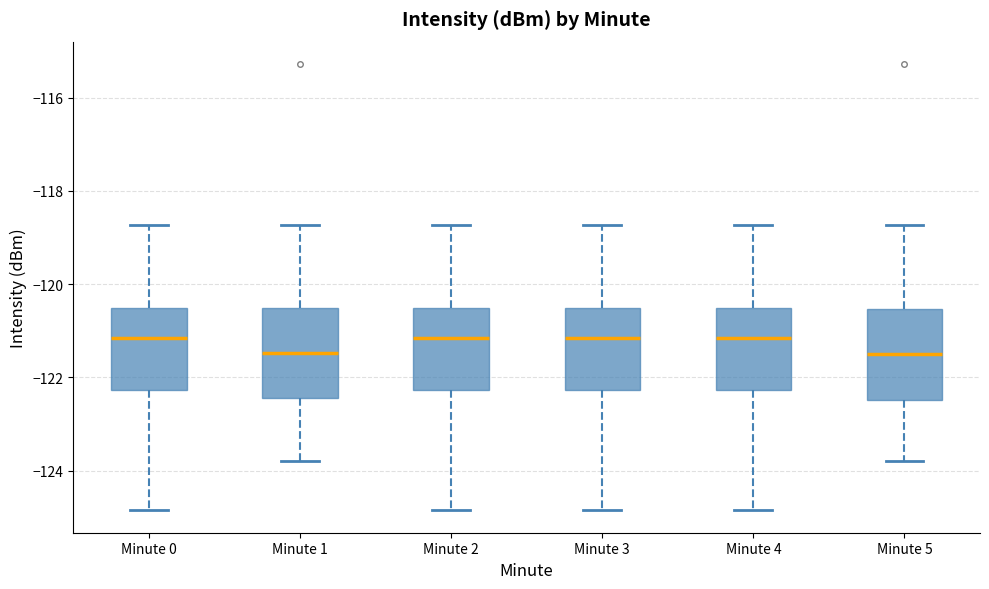

Reading left to right, read every box against the y-axis: the position of its median line, the range the box covers, and the ends of its whiskers. The values are not printed on the chart, so give them approximately, as read against the axis.

Minute 0: median -121.2, box -122.2 to -120.6, whiskers -124.8 to -118.8
Minute 1: median -121.4, box -122.4 to -120.6, whiskers -123.8 to -118.8
Minute 2: median -121.2, box -122.2 to -120.6, whiskers -124.8 to -118.8
Minute 3: median -121.2, box -122.2 to -120.6, whiskers -124.8 to -118.8
Minute 4: median -121.2, box -122.2 to -120.6, whiskers -124.8 to -118.8
Minute 5: median -121.6, box -122.4 to -120.6, whiskers -123.8 to -118.8